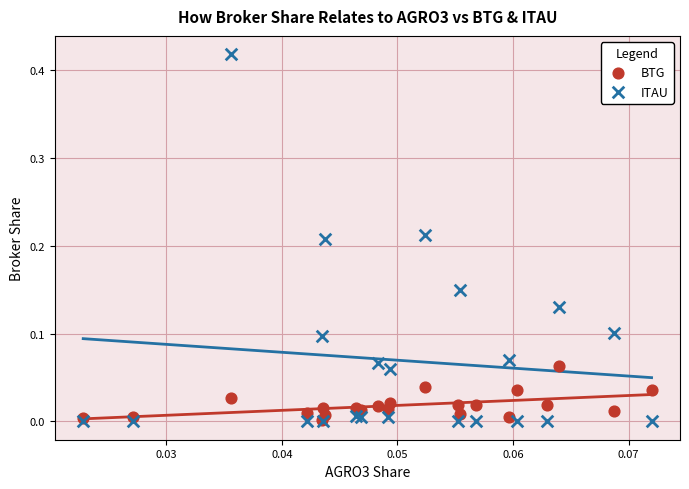

What are all the series names shown in the legend?

BTG, ITAU